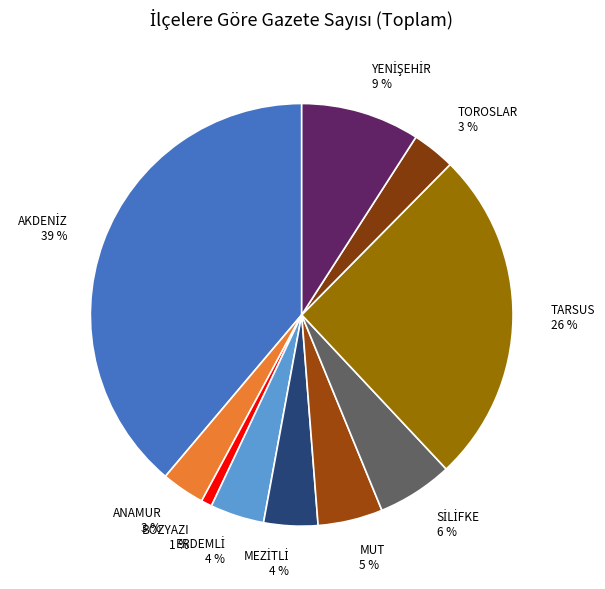

Count the number of slices in the pie.

10